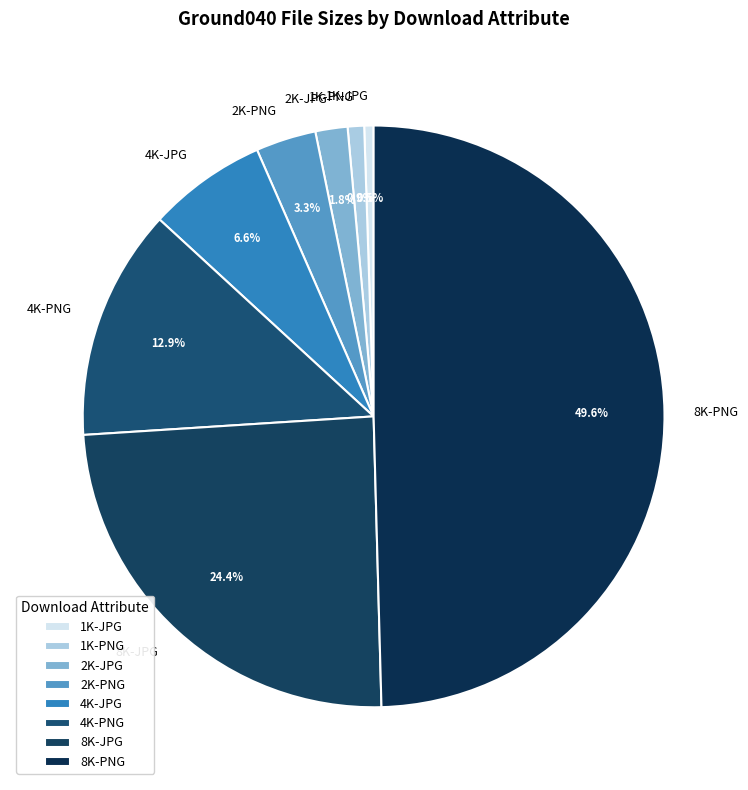

To the nearest percent, what is the combined percentage of 4K-JPG and 1K-JPG?

7%